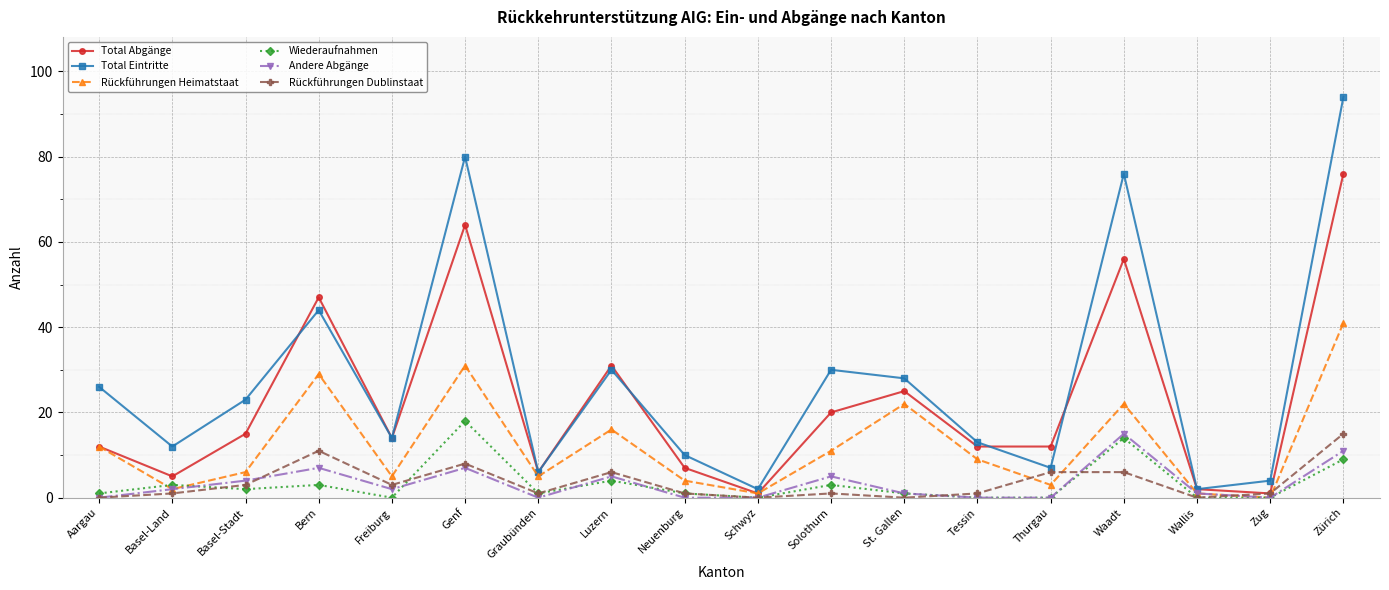

Reading left to right, extract all data points from this chart.

Total Abgänge: Aargau=12	Basel-Land=5	Basel-Stadt=15	Bern=47	Freiburg=14	Genf=64	Graubünden=6	Luzern=31	Neuenburg=7	Schwyz=1	Solothurn=20	St. Gallen=25	Tessin=12	Thurgau=12	Waadt=56	Wallis=2	Zug=1	Zürich=76
Total Eintritte: Aargau=26	Basel-Land=12	Basel-Stadt=23	Bern=44	Freiburg=14	Genf=80	Graubünden=6	Luzern=30	Neuenburg=10	Schwyz=2	Solothurn=30	St. Gallen=28	Tessin=13	Thurgau=7	Waadt=76	Wallis=2	Zug=4	Zürich=94
Rückführungen Heimatstaat: Aargau=12	Basel-Land=2	Basel-Stadt=6	Bern=29	Freiburg=5	Genf=31	Graubünden=5	Luzern=16	Neuenburg=4	Schwyz=1	Solothurn=11	St. Gallen=22	Tessin=9	Thurgau=3	Waadt=22	Wallis=1	Zug=0	Zürich=41
Wiederaufnahmen: Aargau=1	Basel-Land=3	Basel-Stadt=2	Bern=3	Freiburg=0	Genf=18	Graubünden=1	Luzern=4	Neuenburg=1	Schwyz=0	Solothurn=3	St. Gallen=1	Tessin=0	Thurgau=0	Waadt=14	Wallis=0	Zug=0	Zürich=9
Andere Abgänge: Aargau=0	Basel-Land=2	Basel-Stadt=4	Bern=7	Freiburg=2	Genf=7	Graubünden=0	Luzern=5	Neuenburg=0	Schwyz=0	Solothurn=5	St. Gallen=1	Tessin=0	Thurgau=0	Waadt=15	Wallis=1	Zug=0	Zürich=11
Rückführungen Dublinstaat: Aargau=0	Basel-Land=1	Basel-Stadt=3	Bern=11	Freiburg=3	Genf=8	Graubünden=1	Luzern=6	Neuenburg=1	Schwyz=0	Solothurn=1	St. Gallen=0	Tessin=1	Thurgau=6	Waadt=6	Wallis=0	Zug=1	Zürich=15